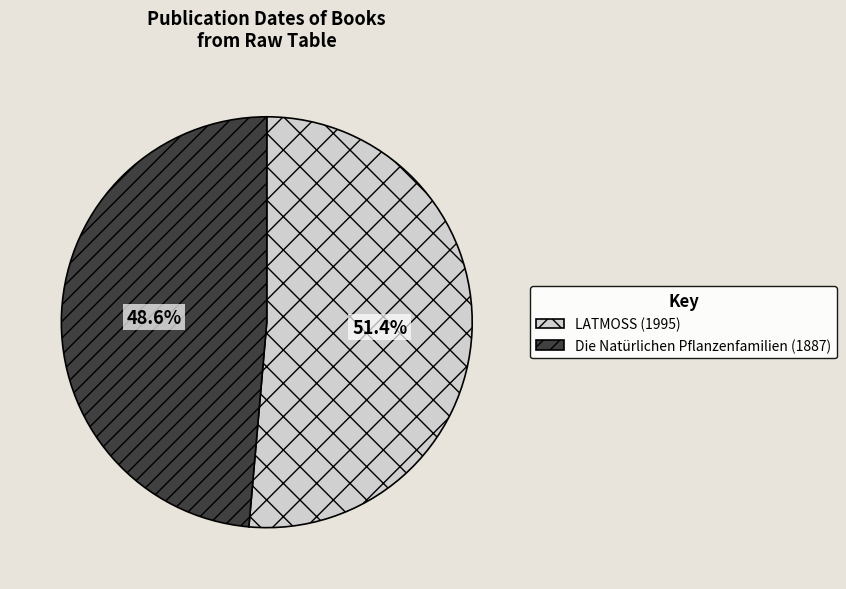

Which slice is the largest?

LATMOSS (1995)